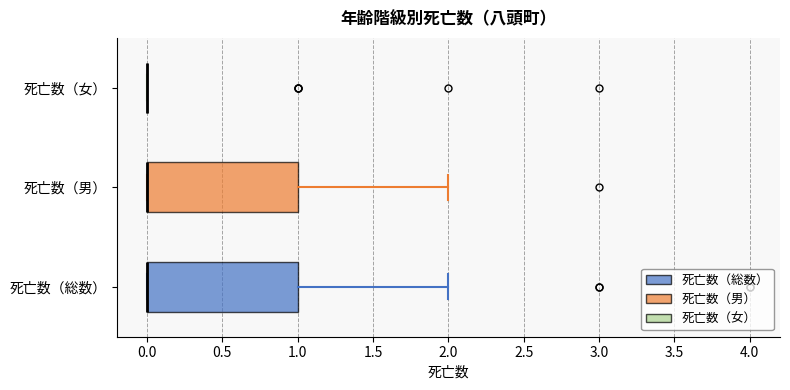

Reading bottom to top, read every box against the x-axis: the position of its median line, the range the box covers, and the ends of its whiskers. The values are not printed on the chart, so give them approximately, as read against the axis.

死亡数（総数）: median 0 (drawn on the box's left edge), box 0 to 1, whiskers 0 to 2
死亡数（男）: median 0 (drawn on the box's left edge), box 0 to 1, whiskers 0 to 2
死亡数（女）: box collapsed to a line at 0, whiskers 0 to 0